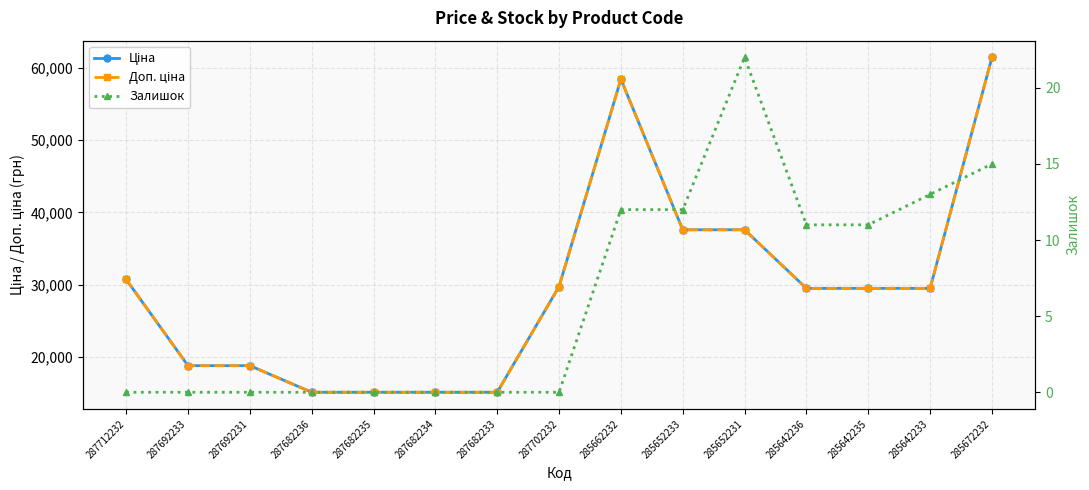

Between 287682235 and 285652233, which is larger?

285652233